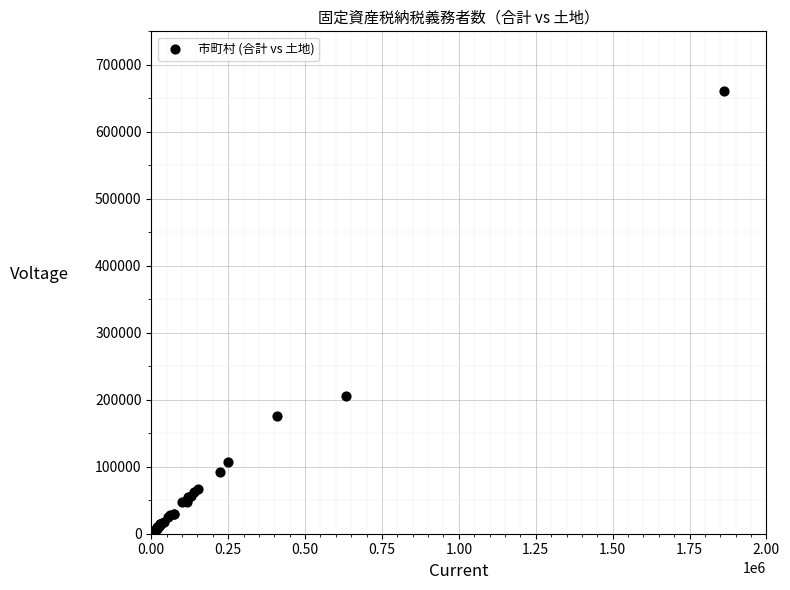

What Y value in the scatter plot is closest to 331394?

206281